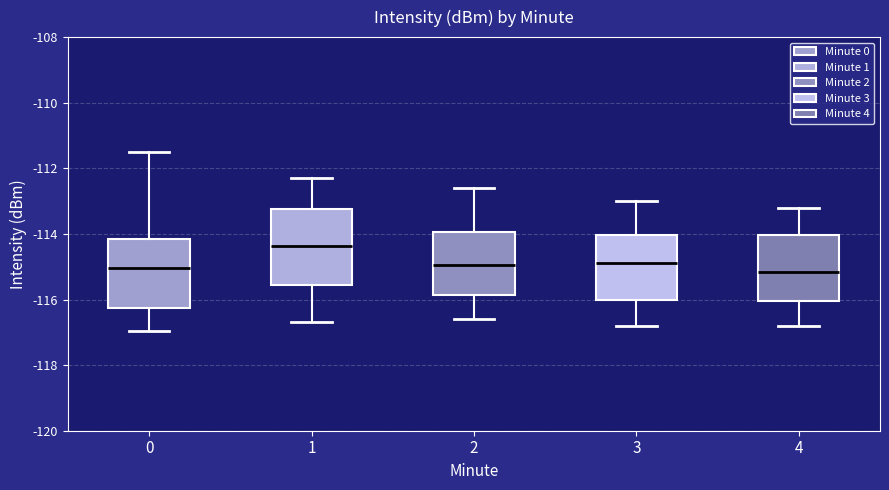

Reading left to right, transcribe this box plot: for each box, give where its median line is, the range the box spans, and where its two whiskers end, as read against the y-axis. The values are not printed on the chart, so give them approximately, as read against the axis.

0: median -115.0, box -116.2 to -114.2, whiskers -117.0 to -111.4
1: median -114.4, box -115.6 to -113.2, whiskers -116.6 to -112.2
2: median -115.0, box -115.8 to -114.0, whiskers -116.6 to -112.6
3: median -114.8, box -116.0 to -114.0, whiskers -116.8 to -113.0
4: median -115.2, box -116.0 to -114.0, whiskers -116.8 to -113.2